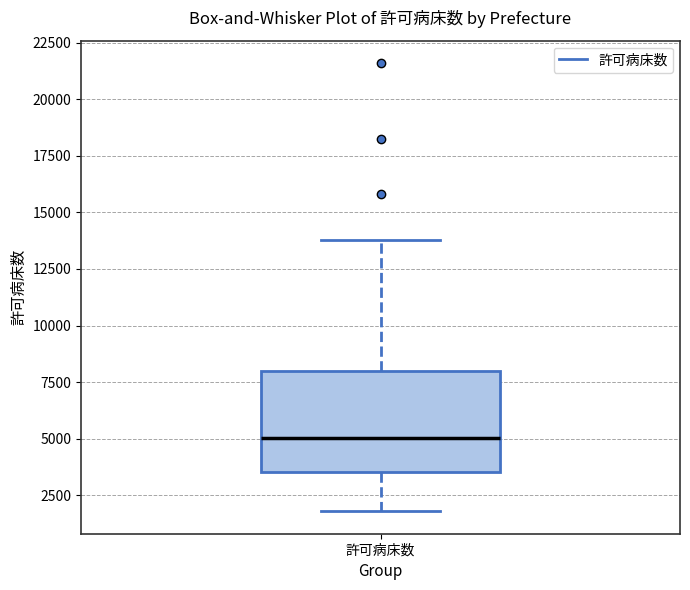

Read this box plot against the y-axis: the position of the median line, the range covered by the box, and the ends of both whiskers. The values are not printed on the chart, so give them approximately, as read against the axis.

median 5000, box 3500 to 8000, whiskers 2000 to 14000